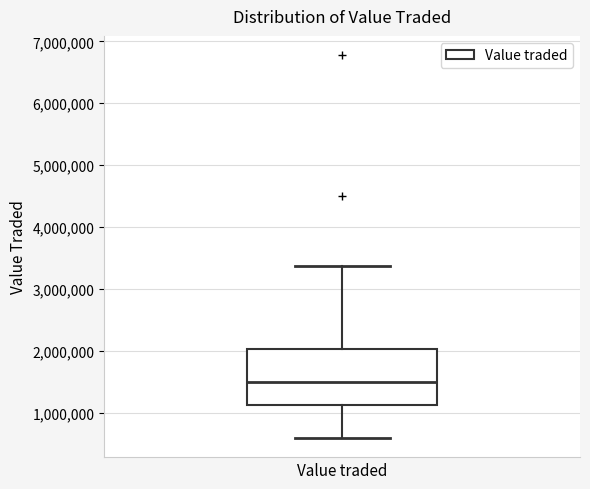

Transcribe this box plot: give where the median line is, the range the box spans, and where the two whiskers end, as read against the y-axis. The values are not printed on the chart, so give them approximately, as read against the axis.

median 1500000, box 1100000 to 2000000, whiskers 600000 to 3400000